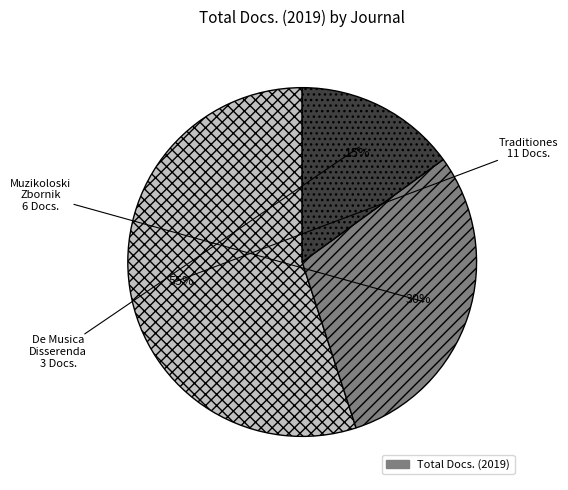

To the nearest percent, what is the average slice percentage?

33%